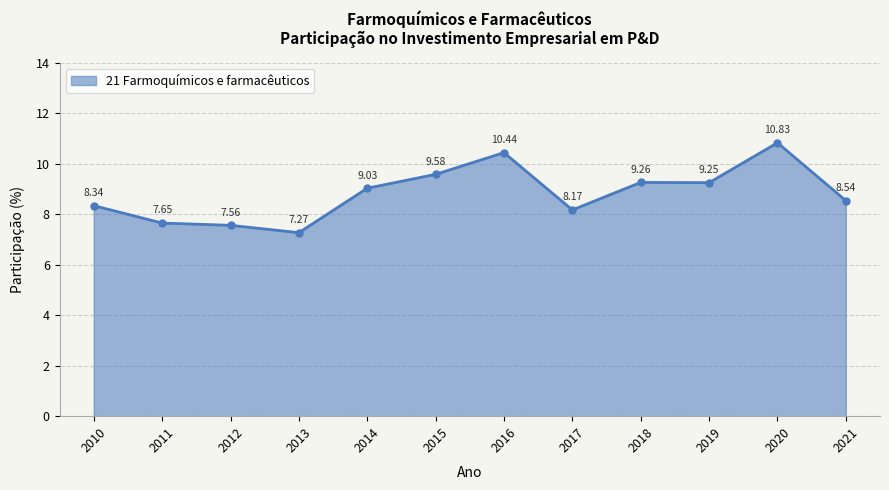

What is the value of the 9th point from the left?

9.3